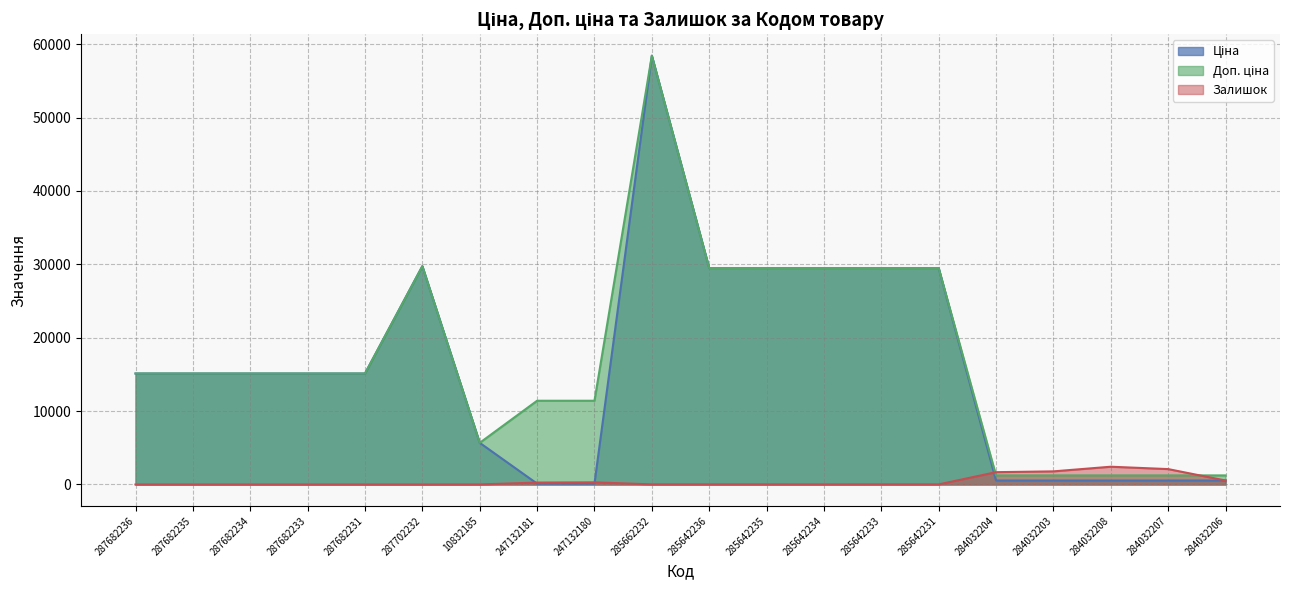

Rank the series at 284032204 from lowest to highest value.

Ціна, Доп. ціна, Залишок